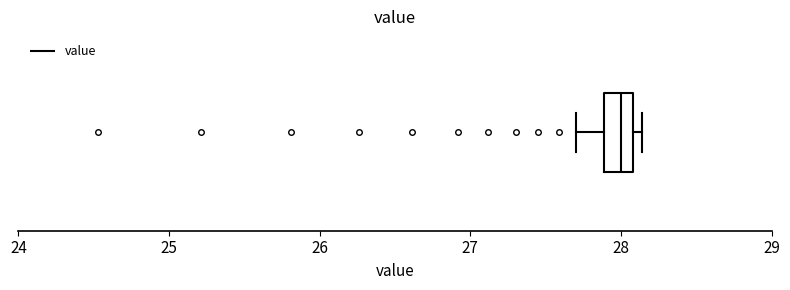

Read this box plot against the x-axis: the position of the median line, the range covered by the box, and the ends of both whiskers. The values are not printed on the chart, so give them approximately, as read against the axis.

median 28.0, box 27.9 to 28.1, whiskers 27.7 to 28.1 (just right of the box's right edge)